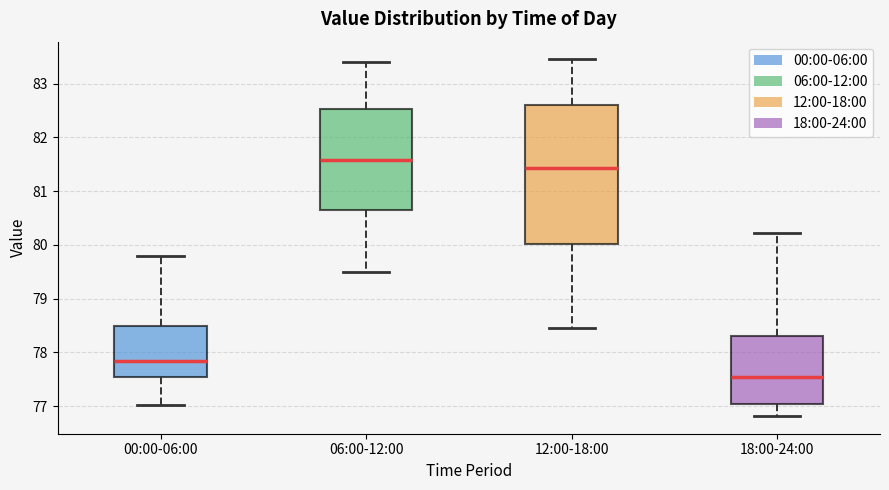

Which box's median line is the lowest?

18:00-24:00